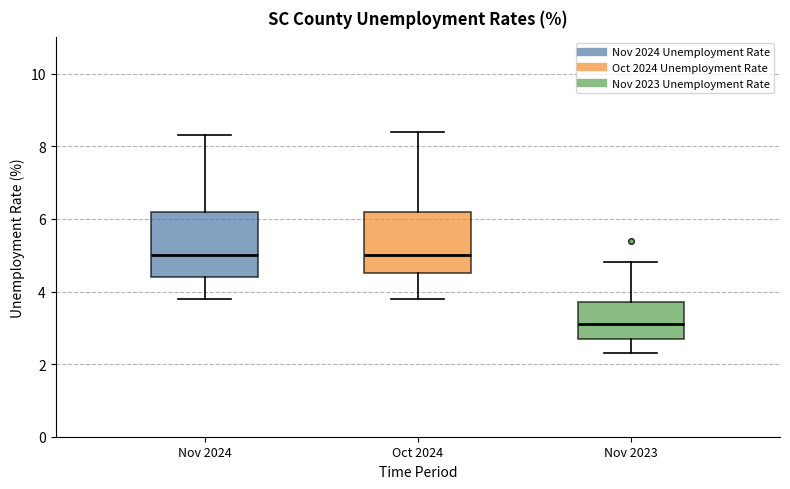

Reading left to right, transcribe this box plot: for each box, give where its median line is, the range the box spans, and where its two whiskers end, as read against the y-axis. The values are not printed on the chart, so give them approximately, as read against the axis.

Nov 2024: median 5.0, box 4.4 to 6.2, whiskers 3.8 to 8.4
Oct 2024: median 5.0, box 4.6 to 6.2, whiskers 3.8 to 8.4
Nov 2023: median 3.2, box 2.8 to 3.8, whiskers 2.4 to 4.8